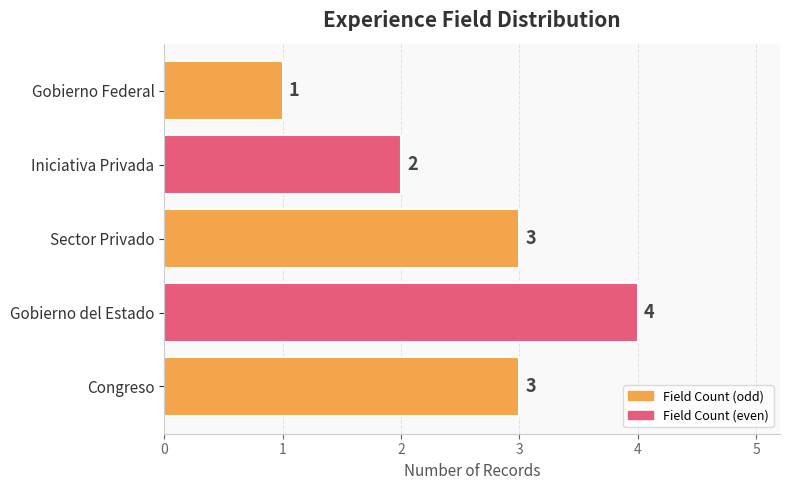

True or false: the data shows 3 at Sector Privado.

True